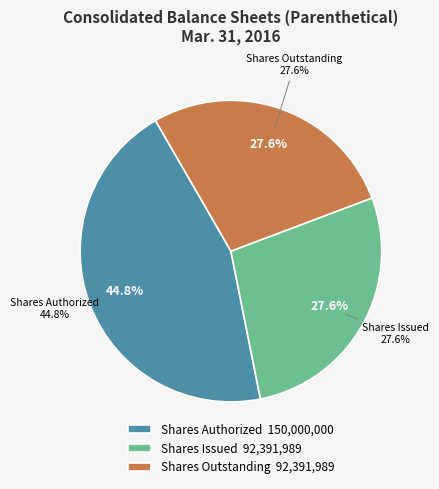

What percentage is the Common stock, shares issued slice, to the nearest percent?

28%